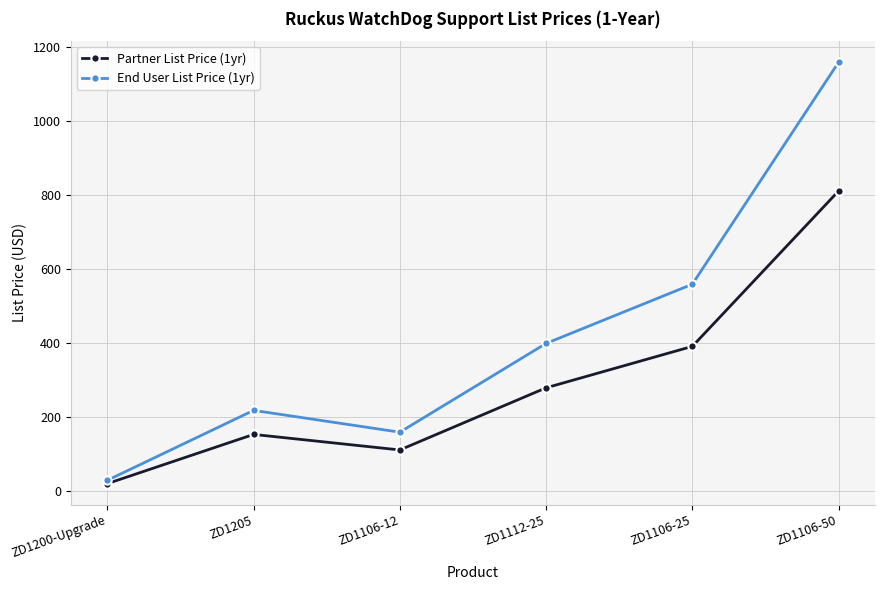

What is the label of the 1st point from the right?

ZD1106-50